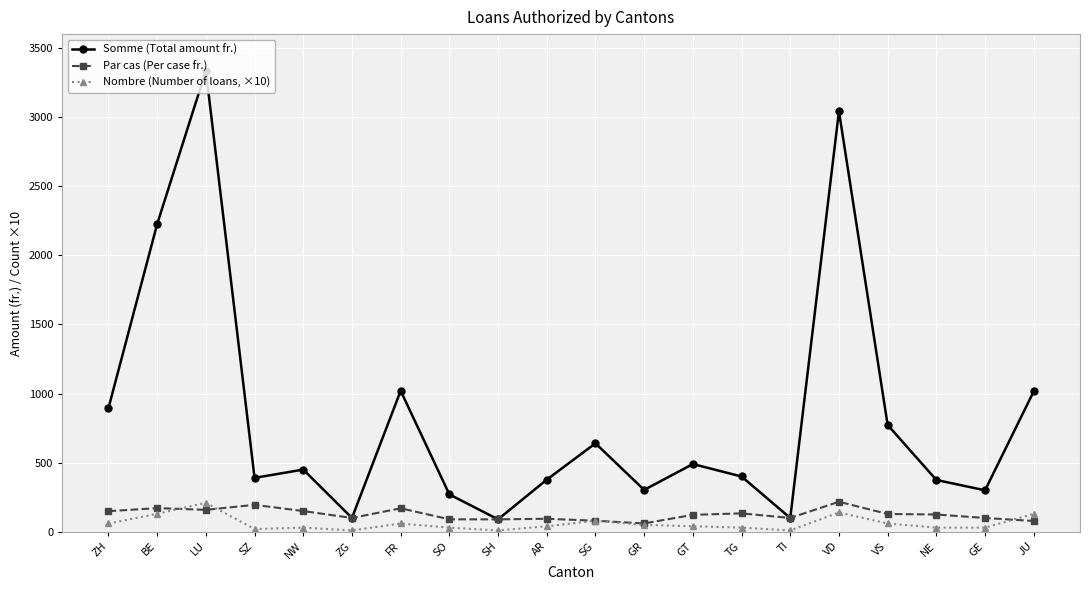

True or false: Nombre (Number of loans, ×10) and Somme (Total amount fr.) cross at least once.

False